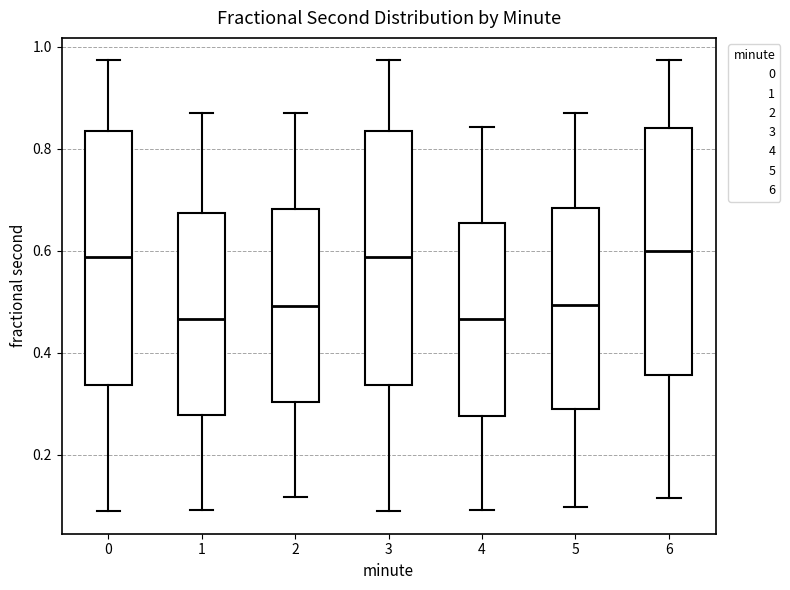

Where does the lower whisker of the box at x = 5 end on the y-axis? The values are not printed on the chart, so give them approximately, as read against the axis.

0.10